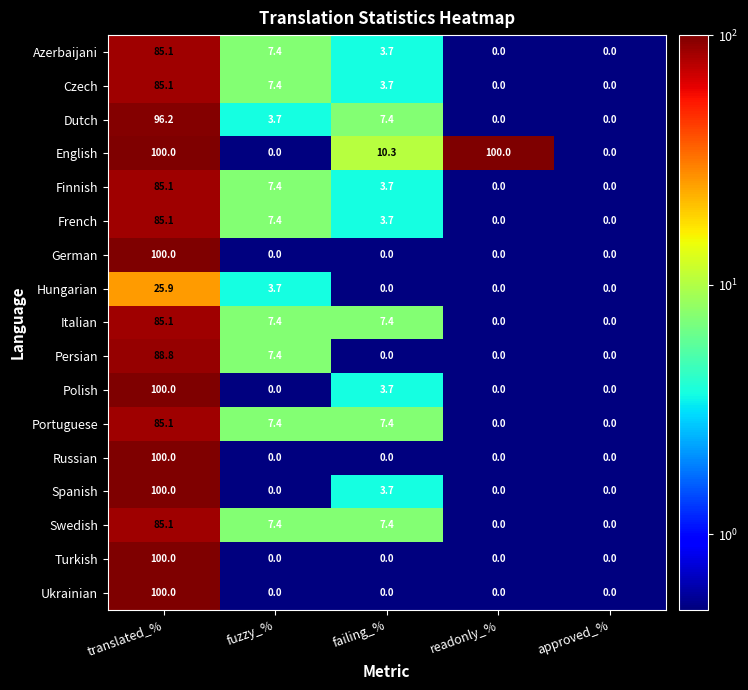

At how many categories does at least one series exceed 56?

2